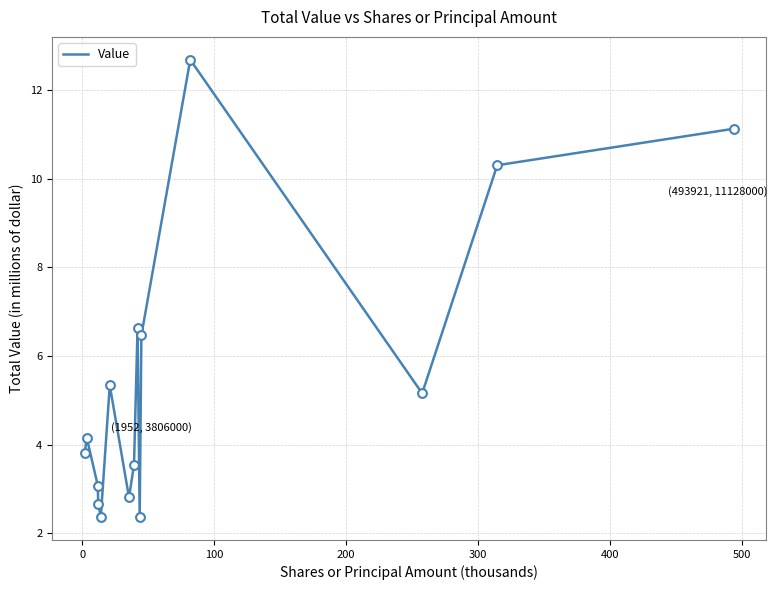

What is the maximum value shown in the chart?

12.7